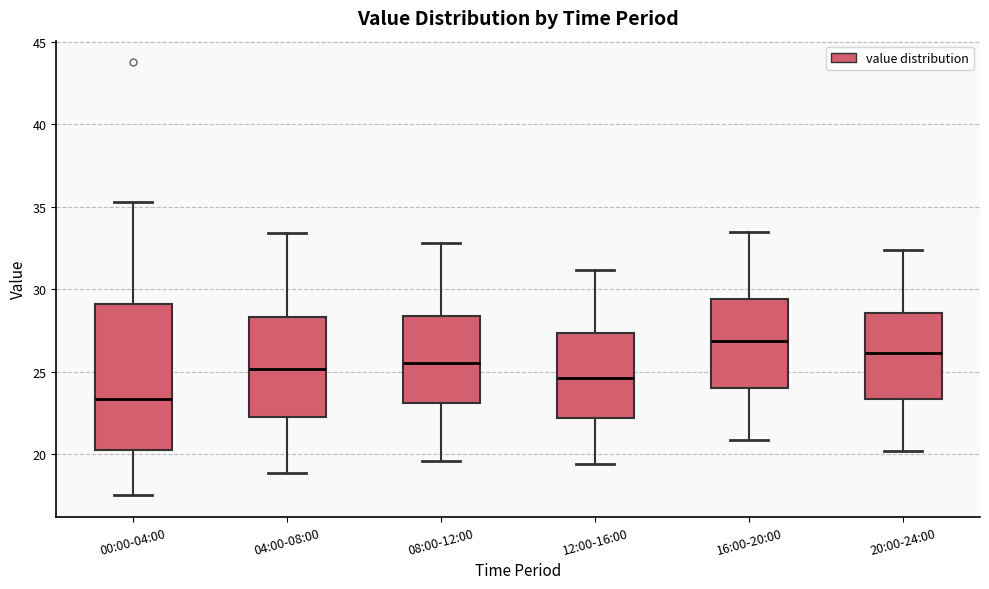

Comparing the boxes themselves (not the whiskers), which one is the tallest?

00:00-04:00